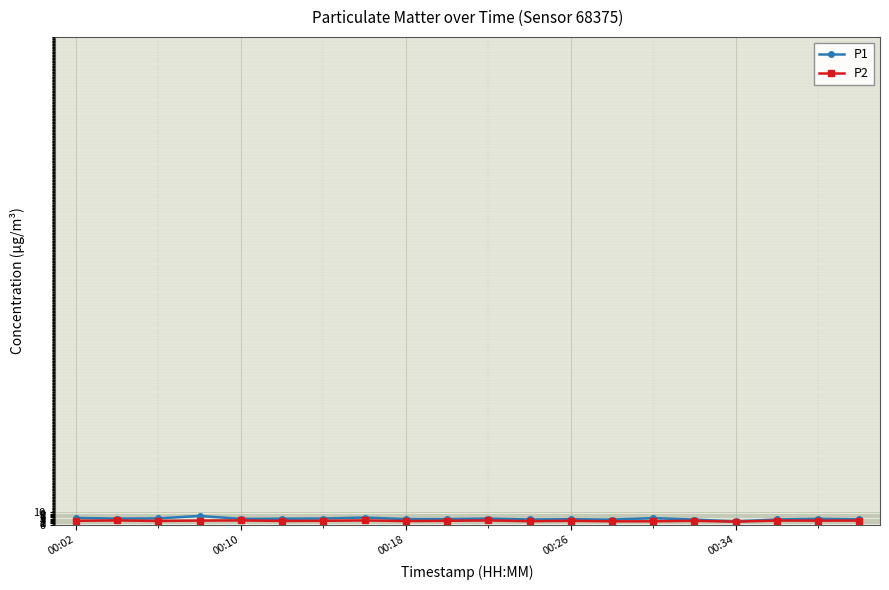

Which series has the widest spread of values?

P1